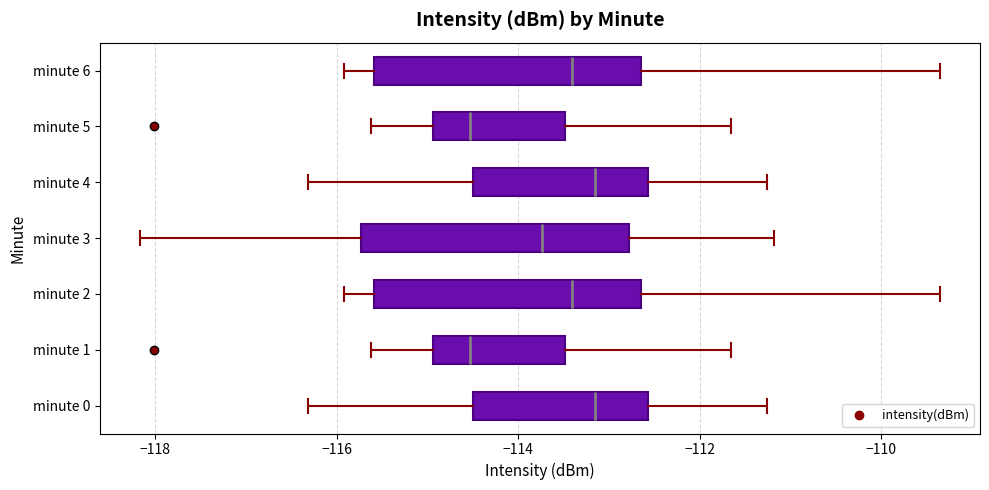

Reading bottom to top, transcribe this box plot: for each box, give where its median line is, the range the box spans, and where its two whiskers end, as read against the x-axis. The values are not printed on the chart, so give them approximately, as read against the axis.

minute 0: median -113.2, box -114.4 to -112.6, whiskers -116.4 to -111.2
minute 1: median -114.6, box -115.0 to -113.4, whiskers -115.6 to -111.6
minute 2: median -113.4, box -115.6 to -112.6, whiskers -116.0 to -109.4
minute 3: median -113.8, box -115.8 to -112.8, whiskers -118.2 to -111.2
minute 4: median -113.2, box -114.4 to -112.6, whiskers -116.4 to -111.2
minute 5: median -114.6, box -115.0 to -113.4, whiskers -115.6 to -111.6
minute 6: median -113.4, box -115.6 to -112.6, whiskers -116.0 to -109.4